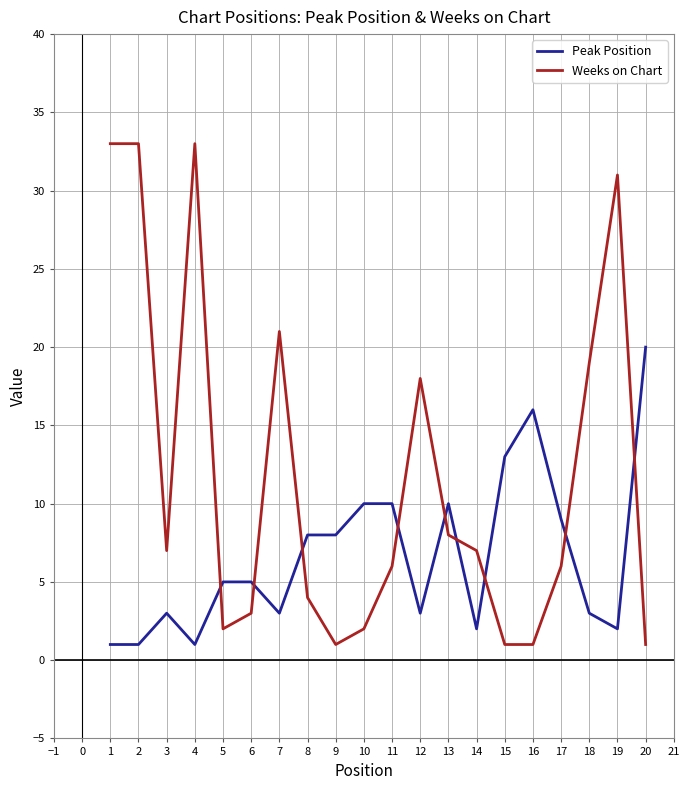

What is the maximum value shown in the chart?

33